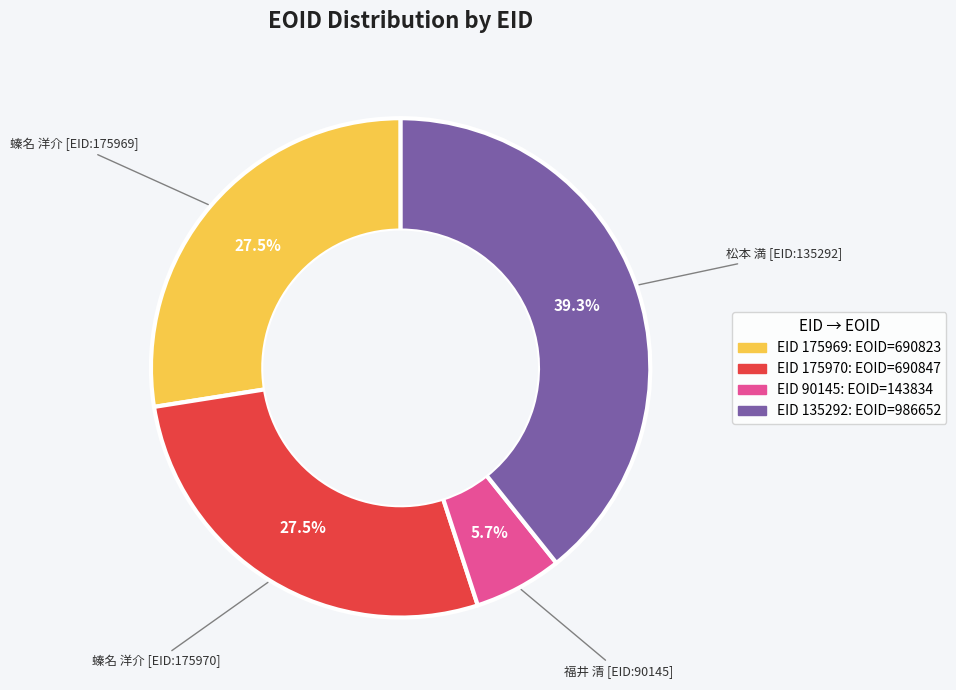

Is there a majority slice in this chart?

No